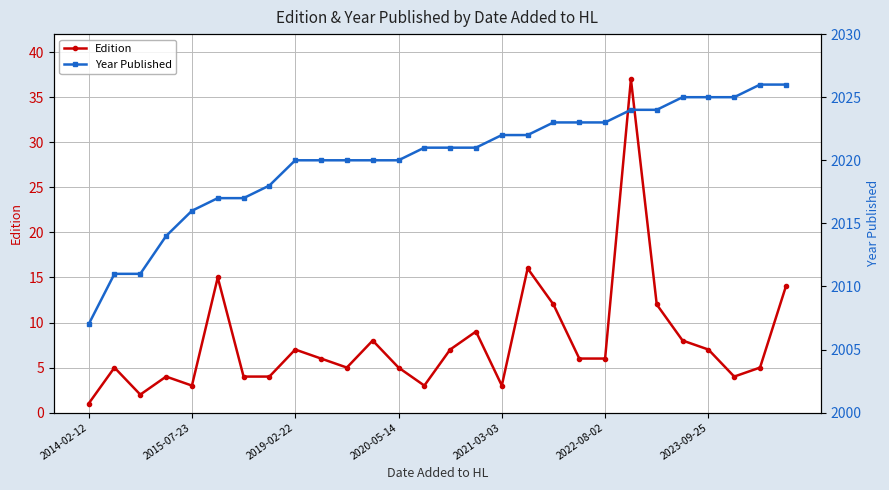

True or false: Edition and Year Published cross at least once.

False